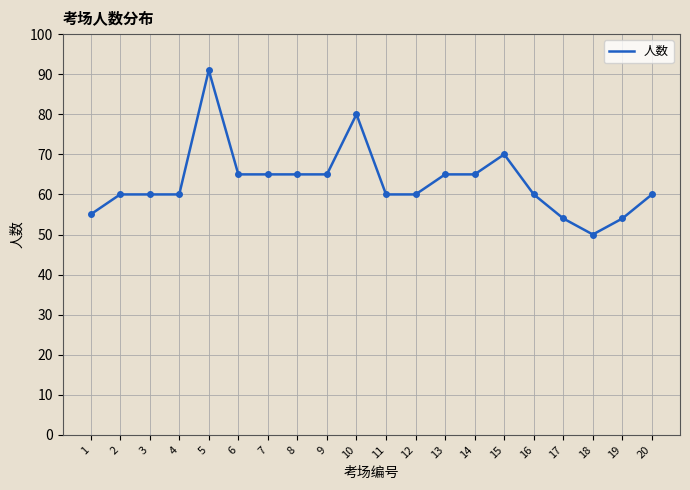

What is the ratio of the value at 5 to the value at 2?

1.5